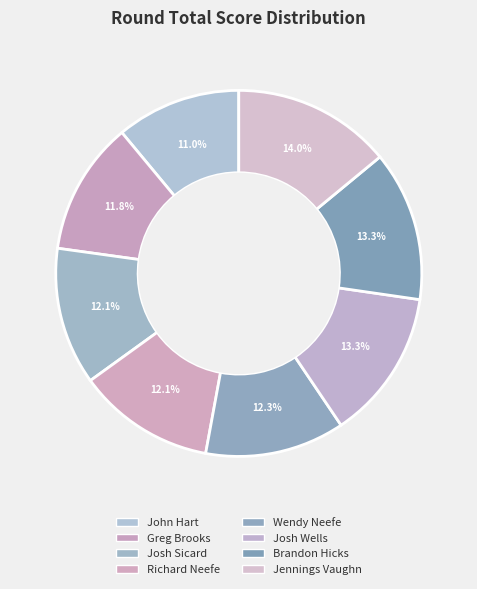

Which slice is the largest?

Jennings Vaughn